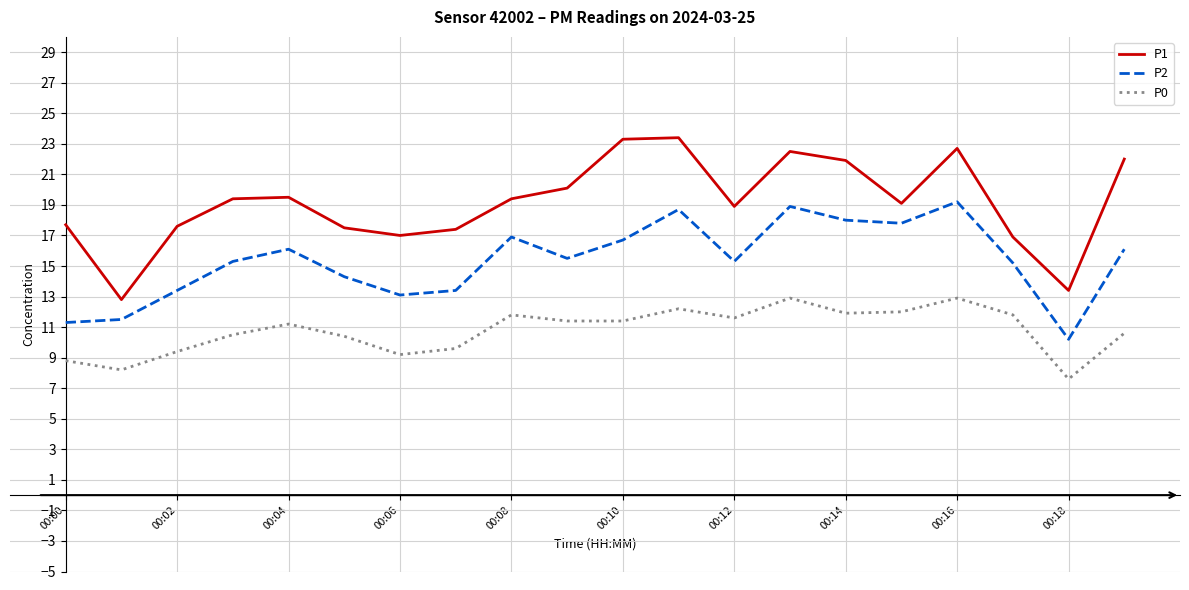

What is the average value of the P0 series?

10.8